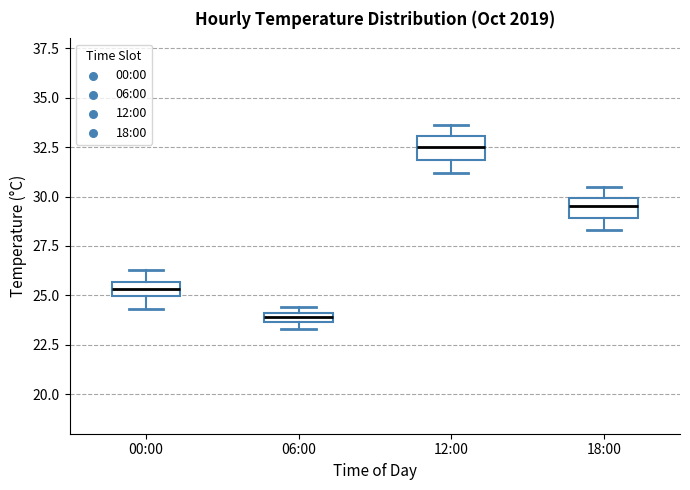

Where is the upper edge of the box for 12:00 on the y-axis? The values are not printed on the chart, so give them approximately, as read against the axis.

33.0